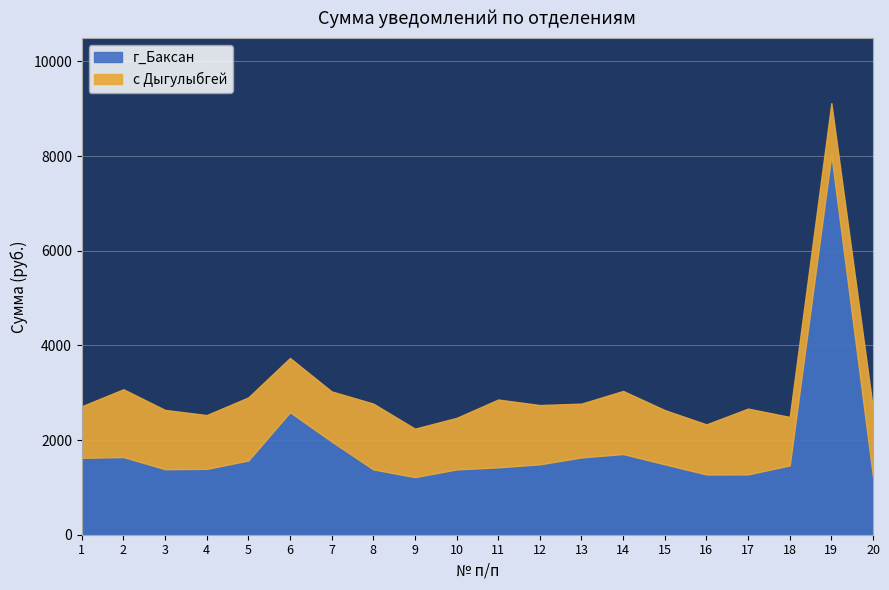

What is the difference between the с Дыгулыбгей values at 14 and 1?

243.6